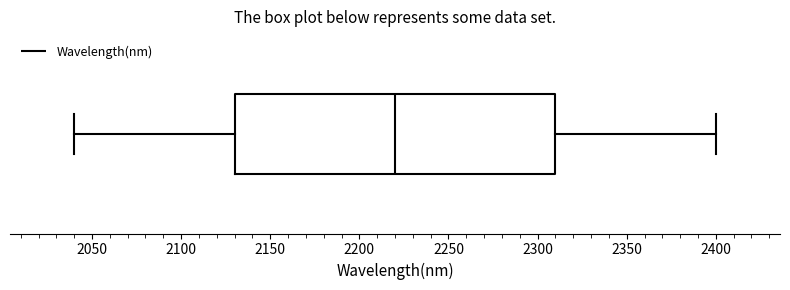

Where is the left edge of the box on the x-axis? The values are not printed on the chart, so give them approximately, as read against the axis.

2130